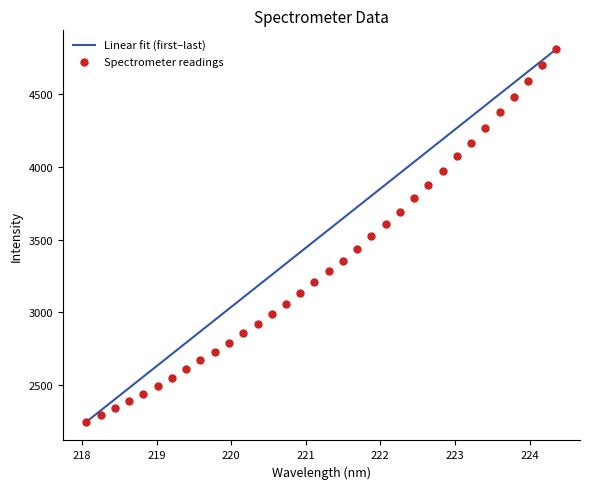

What is the range of X values (max minus min)?

6.3